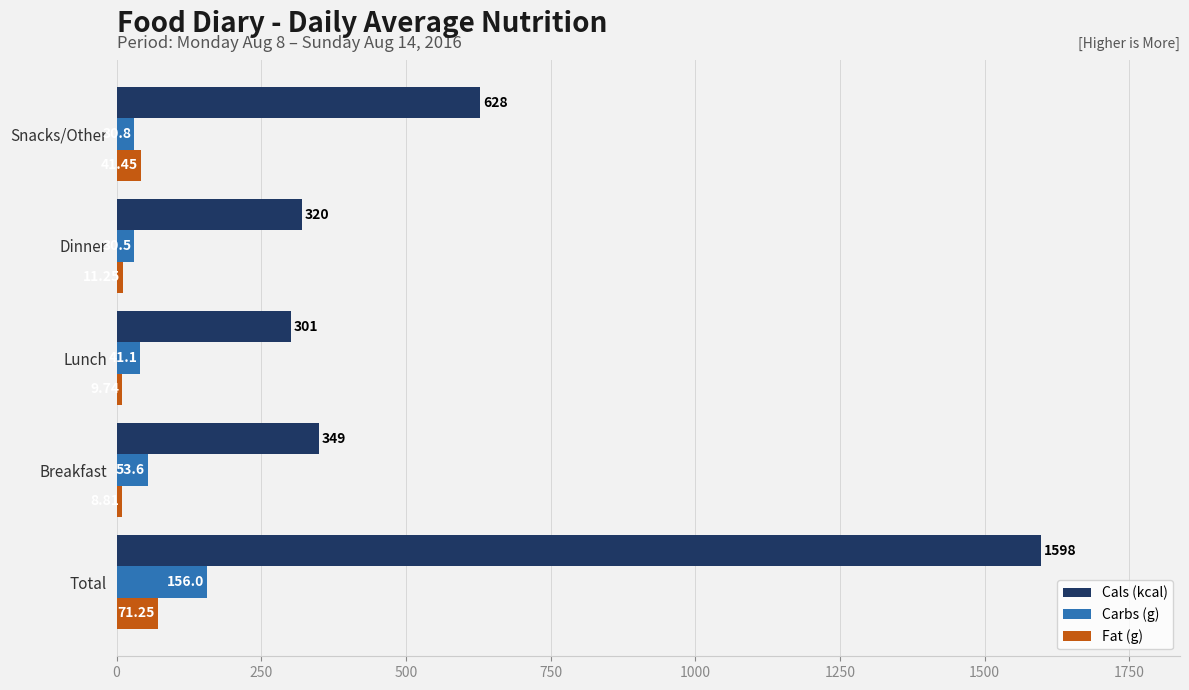

List the series in order of their peak value, highest first.

Cals (kcal), Carbs (g), Fat (g)